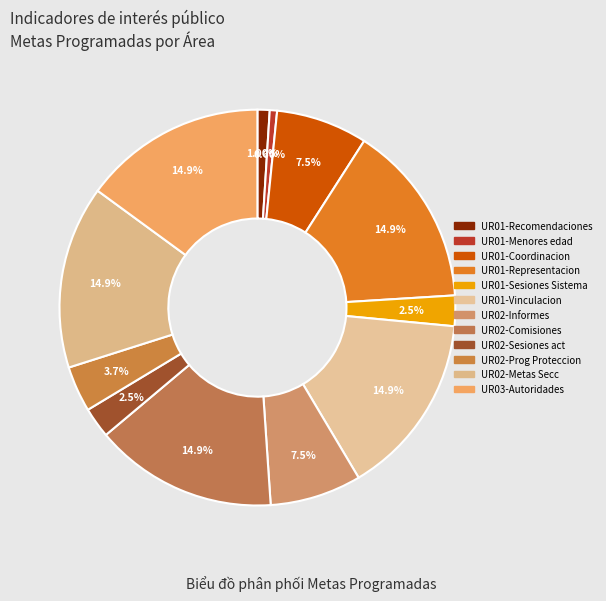

How many segments does this pie chart have?

12